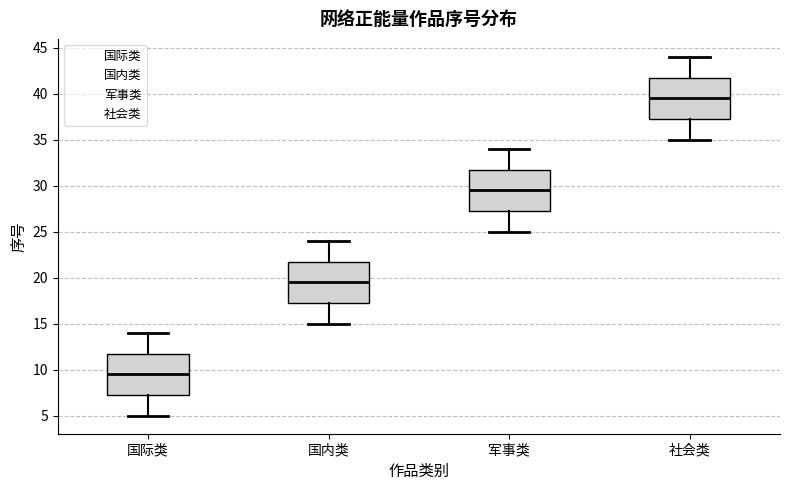

Where is the lower edge of the box for 社会类 on the y-axis? The values are not printed on the chart, so give them approximately, as read against the axis.

37.5